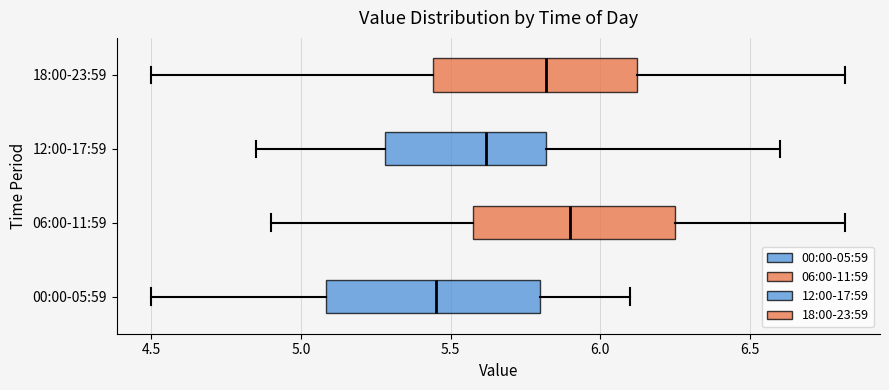

Reading bottom to top, transcribe this box plot: for each box, give where its median line is, the range the box spans, and where its two whiskers end, as read against the x-axis. The values are not printed on the chart, so give them approximately, as read against the axis.

00:00-05:59: median 5.45, box 5.10 to 5.80, whiskers 4.50 to 6.10
06:00-11:59: median 5.90, box 5.60 to 6.25, whiskers 4.90 to 6.80
12:00-17:59: median 5.60, box 5.30 to 5.80, whiskers 4.85 to 6.60
18:00-23:59: median 5.80, box 5.45 to 6.15, whiskers 4.50 to 6.80